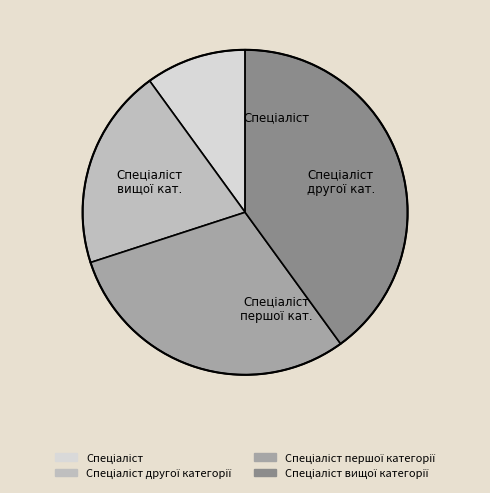

Is there a majority slice in this chart?

No